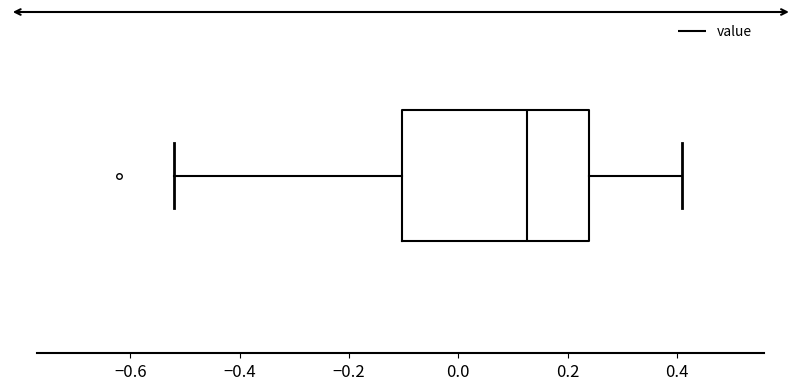

Transcribe this box plot: give where the median line is, the range the box spans, and where the two whiskers end, as read against the x-axis. The values are not printed on the chart, so give them approximately, as read against the axis.

median 0.12, box -0.10 to 0.24, whiskers -0.52 to 0.42